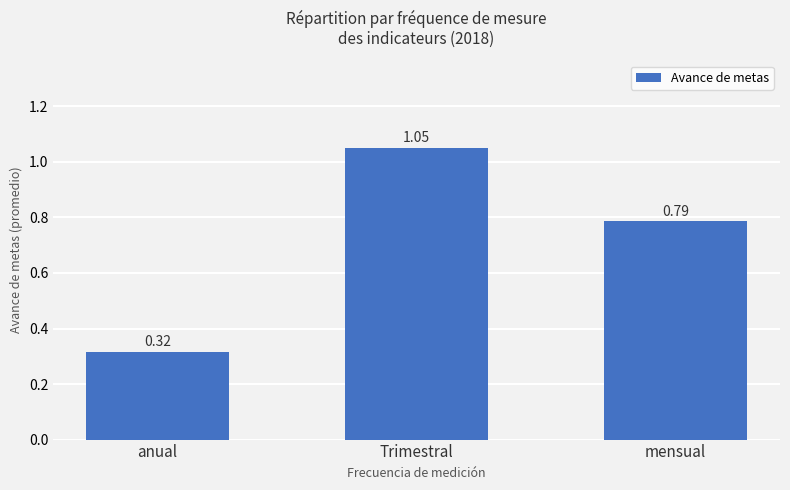

Does the chart contain stacked bars?

No